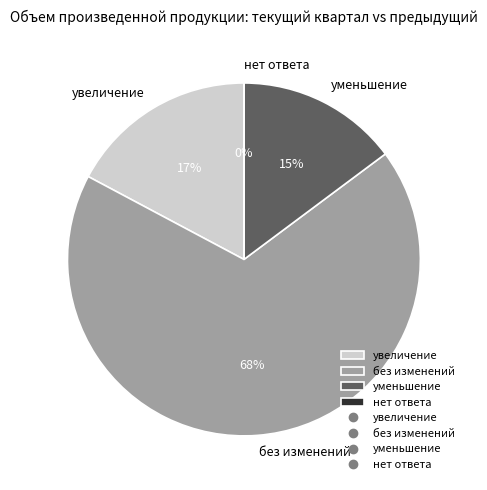

Is без изменений the majority of the pie?

Yes